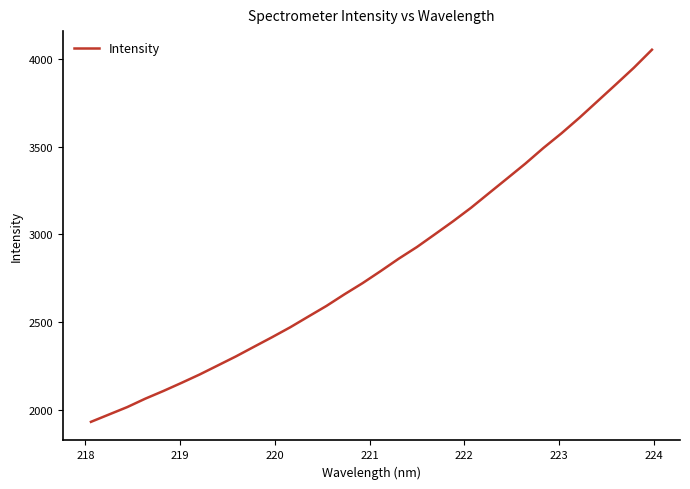

How many lines are shown in the chart?

1